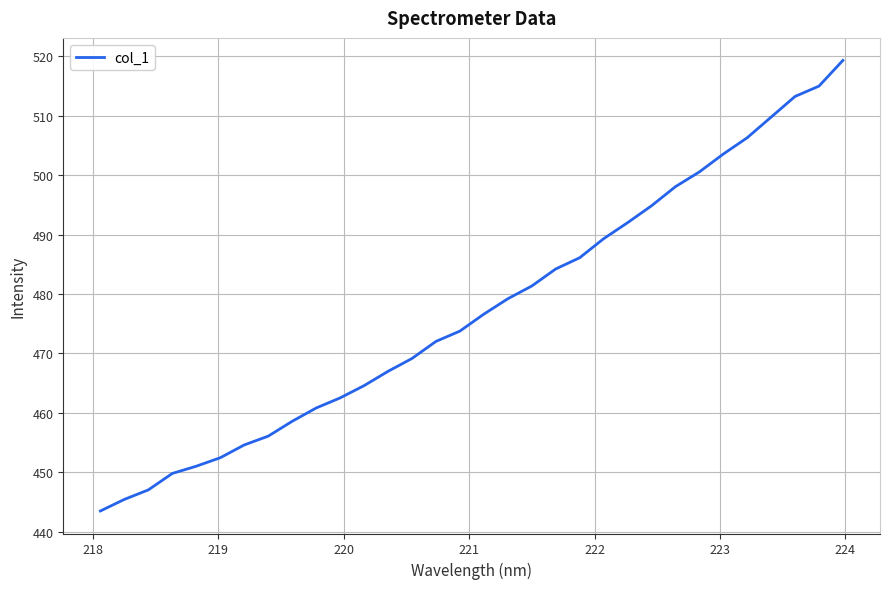

What is the greatest value displayed?

519.3